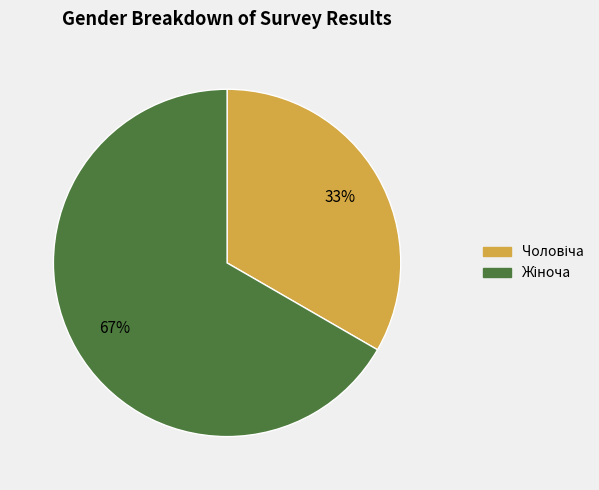

To the nearest percent, what is the average slice percentage?

50%